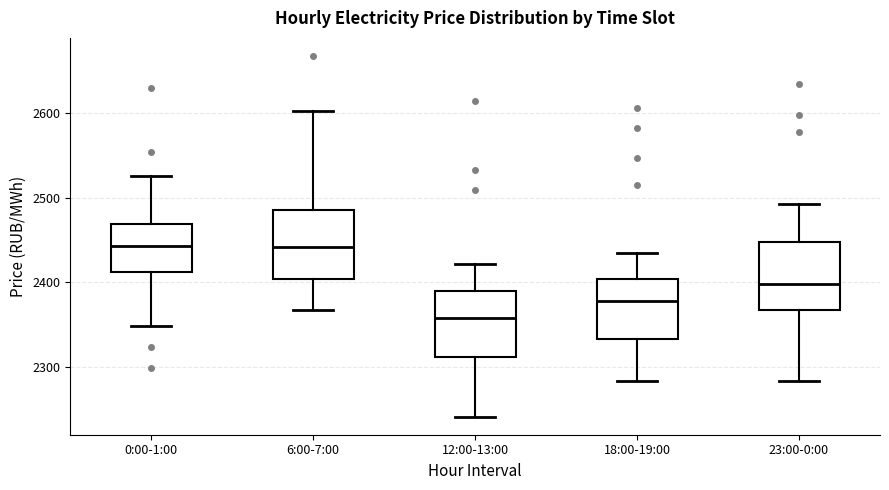

Reading left to right, read every box against the y-axis: the position of its median line, the range the box covers, and the ends of its whiskers. The values are not printed on the chart, so give them approximately, as read against the axis.

0:00-1:00: median 2440, box 2410 to 2470, whiskers 2350 to 2530
6:00-7:00: median 2440, box 2400 to 2490, whiskers 2370 to 2600
12:00-13:00: median 2360, box 2310 to 2390, whiskers 2240 to 2420
18:00-19:00: median 2380, box 2330 to 2400, whiskers 2280 to 2430
23:00-0:00: median 2400, box 2370 to 2450, whiskers 2280 to 2490